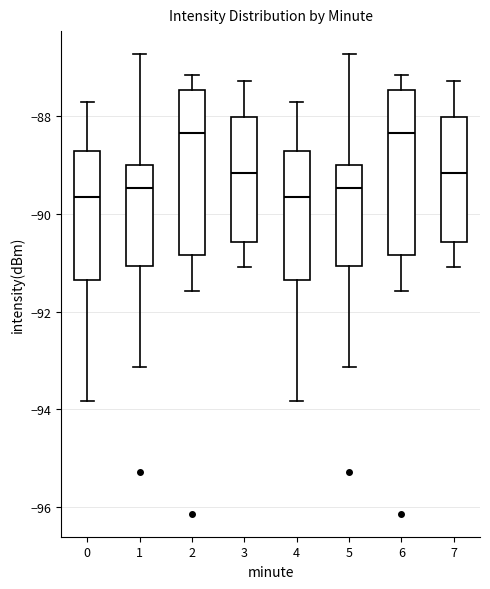

Reading left to right, read every box against the y-axis: the position of its median line, the range the box covers, and the ends of its whiskers. The values are not printed on the chart, so give them approximately, as read against the axis.

0: median -89.6, box -91.4 to -88.8, whiskers -93.8 to -87.8
1: median -89.4, box -91.0 to -89.0, whiskers -93.2 to -86.8
2: median -88.4, box -90.8 to -87.4, whiskers -91.6 to -87.2
3: median -89.2, box -90.6 to -88.0, whiskers -91.0 to -87.2
4: median -89.6, box -91.4 to -88.8, whiskers -93.8 to -87.8
5: median -89.4, box -91.0 to -89.0, whiskers -93.2 to -86.8
6: median -88.4, box -90.8 to -87.4, whiskers -91.6 to -87.2
7: median -89.2, box -90.6 to -88.0, whiskers -91.0 to -87.2